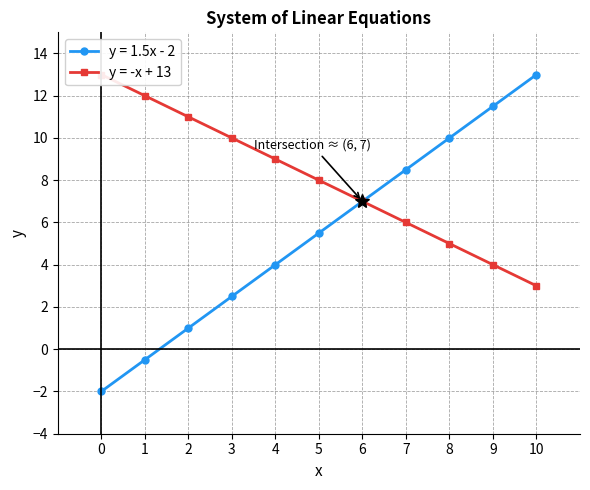

True or false: y = -x + 13 and y = 1.5x - 2 cross at least once.

False